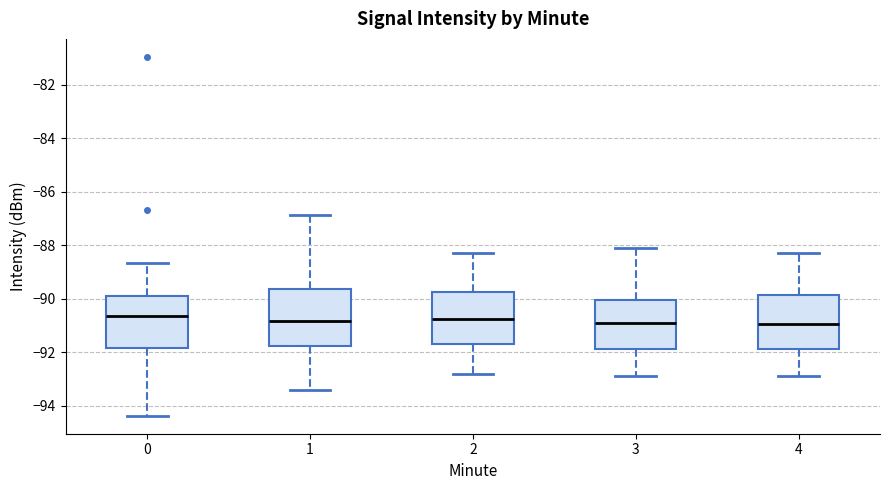

Where is the upper edge of the box at x = 2 on the y-axis? The values are not printed on the chart, so give them approximately, as read against the axis.

-89.8